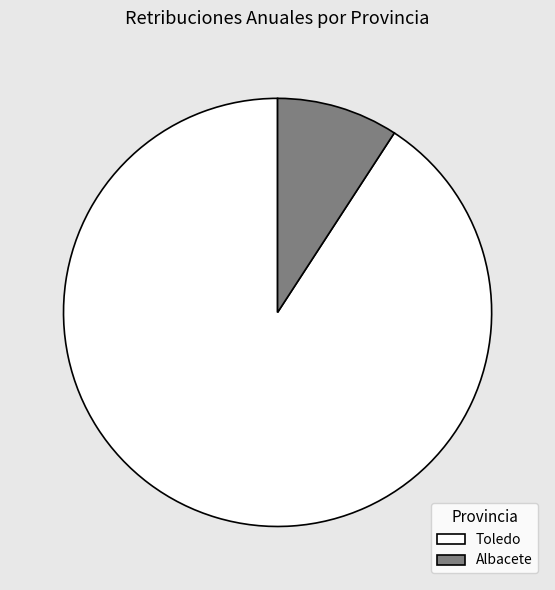

Count the number of slices in the pie.

2